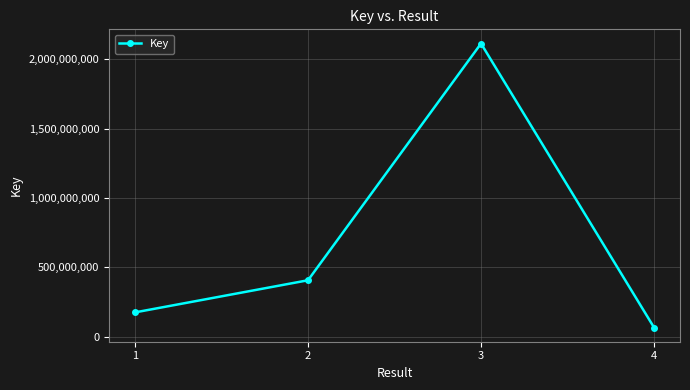

What is the minimum value shown in the chart?

66598463